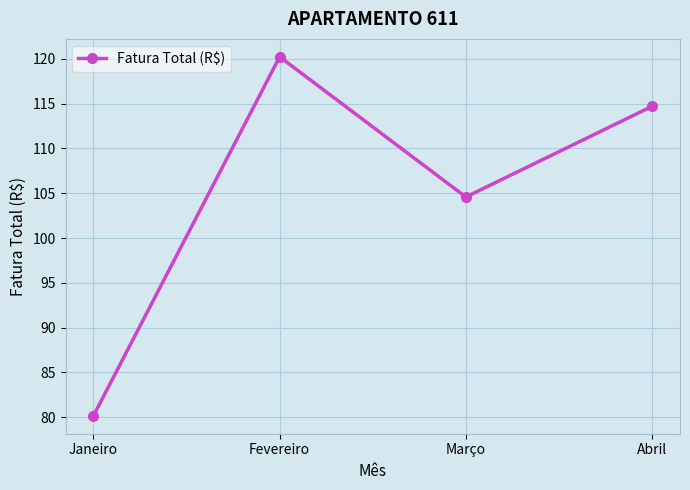

List the labels in order of value, smallest first.

Janeiro, Março, Abril, Fevereiro